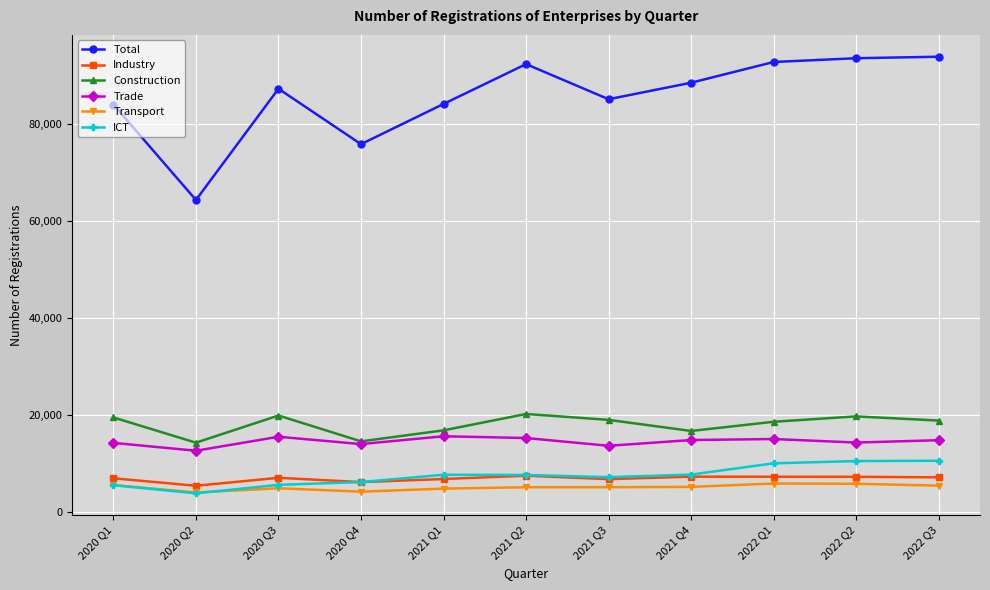

Is it true that Construction equals 14601 at 2020 Q4?

True